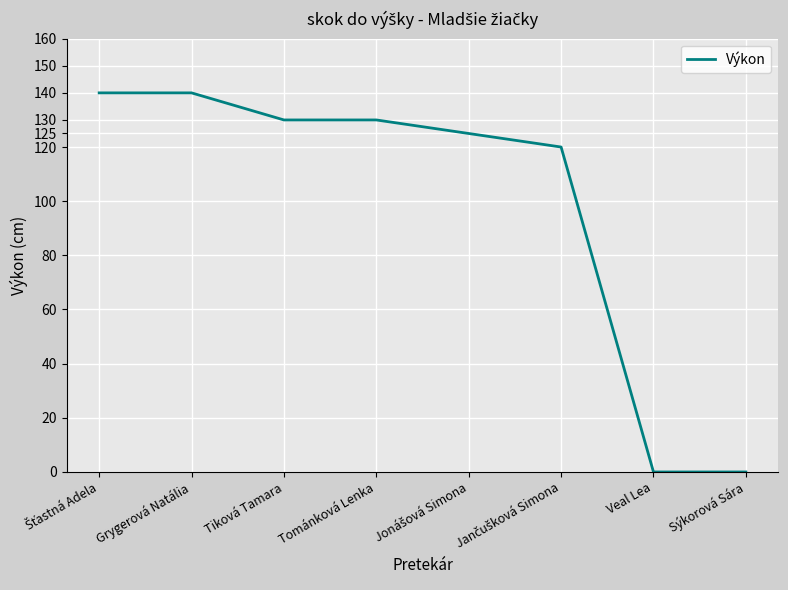

What is the difference between the values at Grygerová Natália and Veal Lea?

140